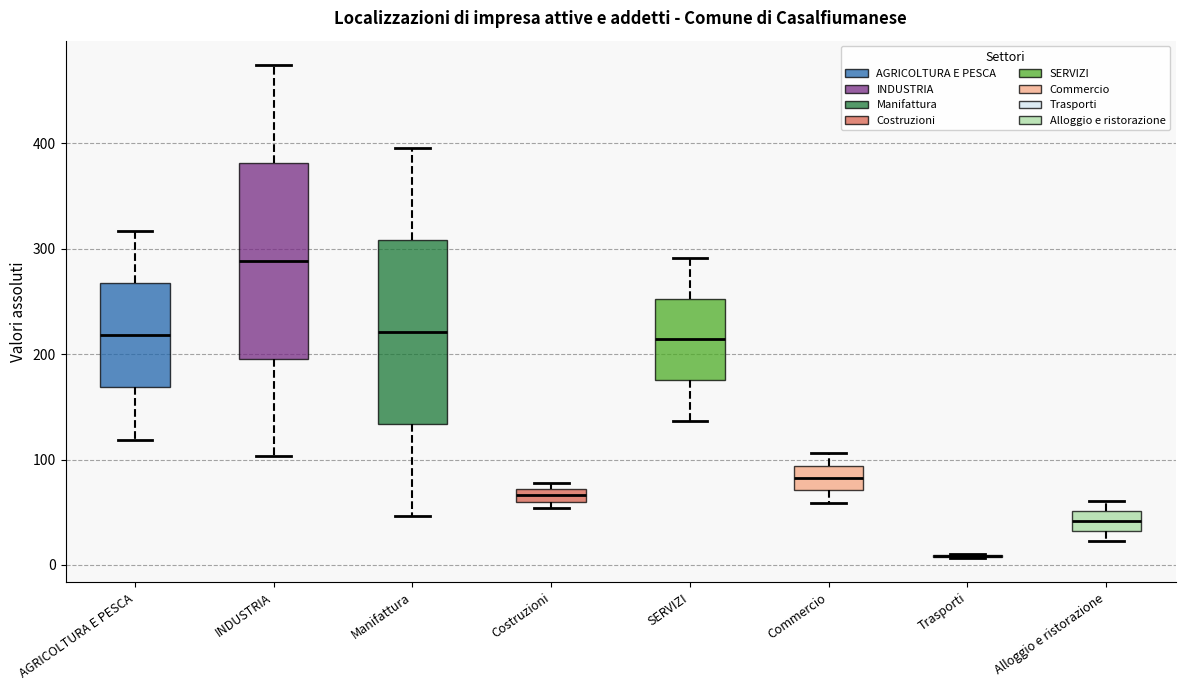

Where is the upper edge of the box for Costruzioni on the y-axis? The values are not printed on the chart, so give them approximately, as read against the axis.

70